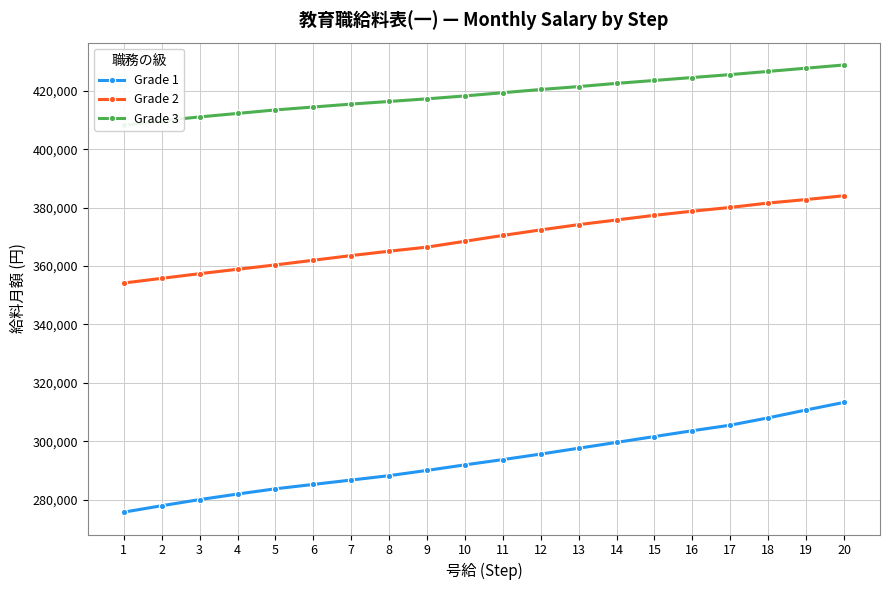

How many lines are shown in the chart?

3